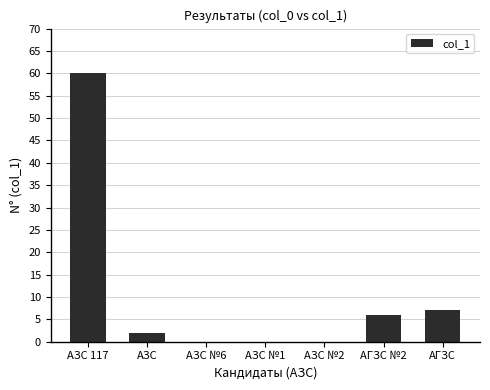

How many distinct data groups are displayed?

1